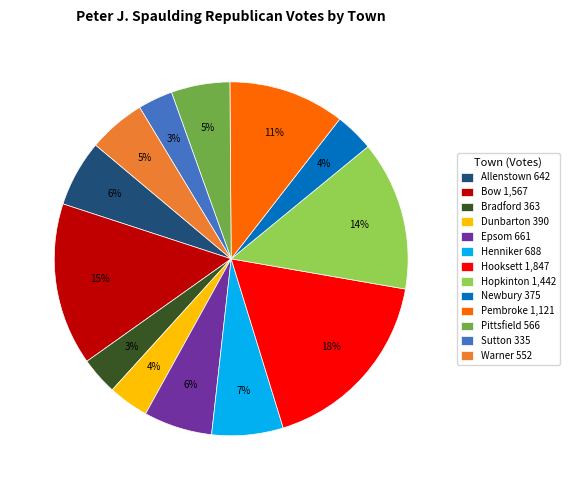

Is Bow the majority of the pie?

No